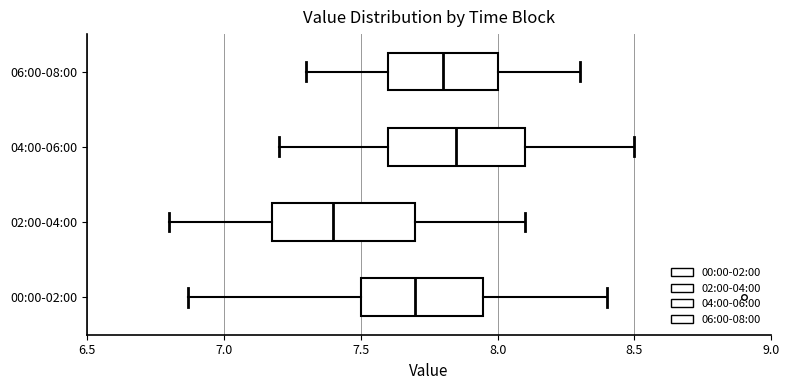

Reading bottom to top, read every box against the x-axis: the position of its median line, the range the box covers, and the ends of its whiskers. The values are not printed on the chart, so give them approximately, as read against the axis.

00:00-02:00: median 7.70, box 7.50 to 7.95, whiskers 6.85 to 8.40
02:00-04:00: median 7.40, box 7.20 to 7.70, whiskers 6.80 to 8.10
04:00-06:00: median 7.85, box 7.60 to 8.10, whiskers 7.20 to 8.50
06:00-08:00: median 7.80, box 7.60 to 8.00, whiskers 7.30 to 8.30